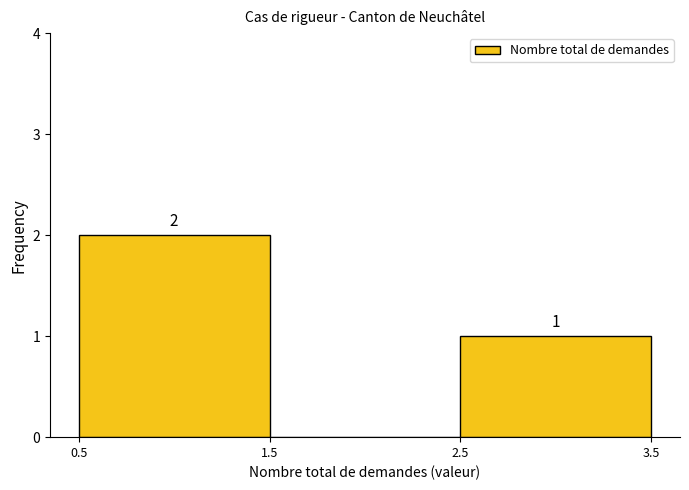

Over which range of the x-axis is the bar tallest?

0.5 to 1.5